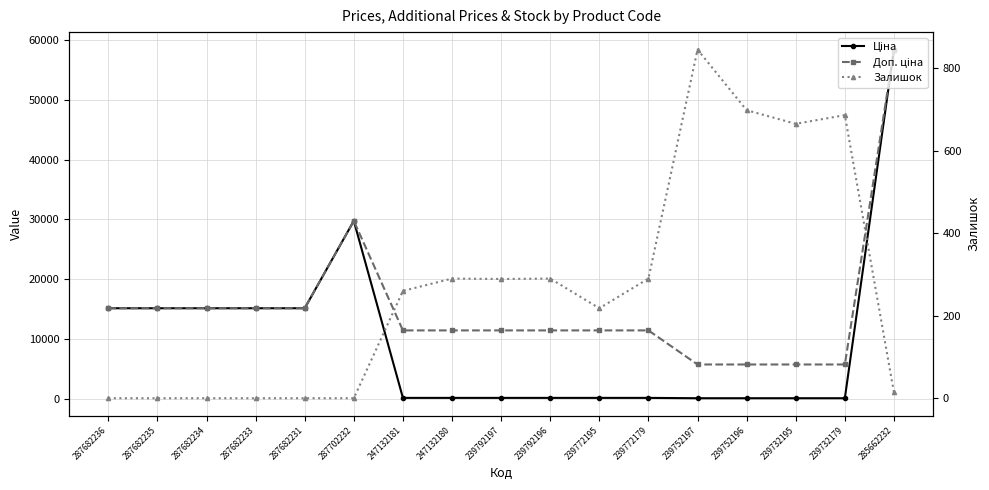

How many interior local peaks does the Доп. ціна series have?

1